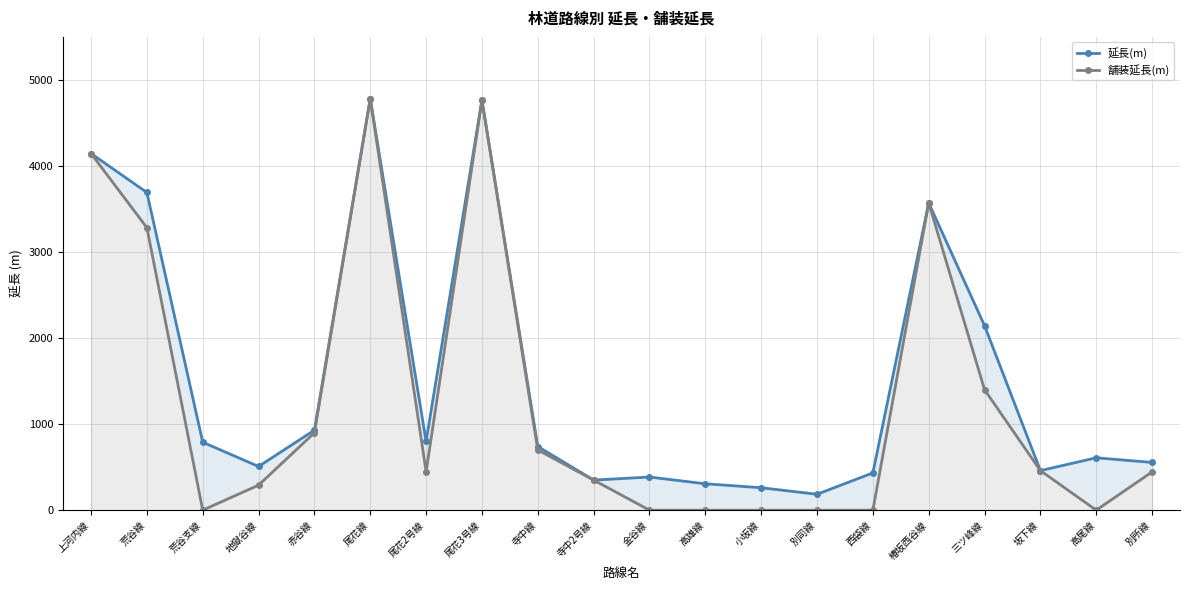

What is the difference between the maximum and minimum values in the 延長(m) series?

4599